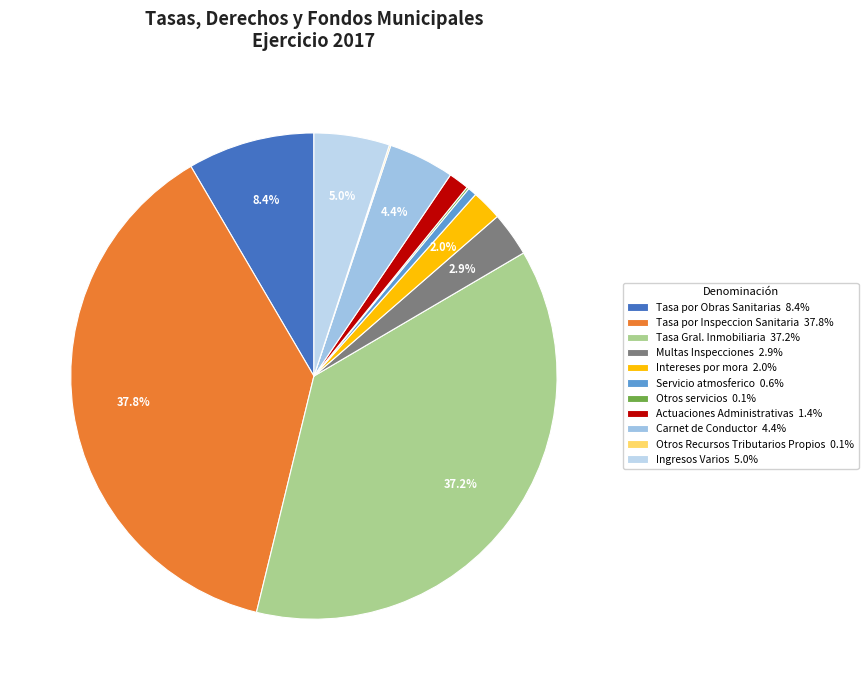

What percentage is the Tasa Gral. Inmobiliaria slice, to the nearest percent?

37%